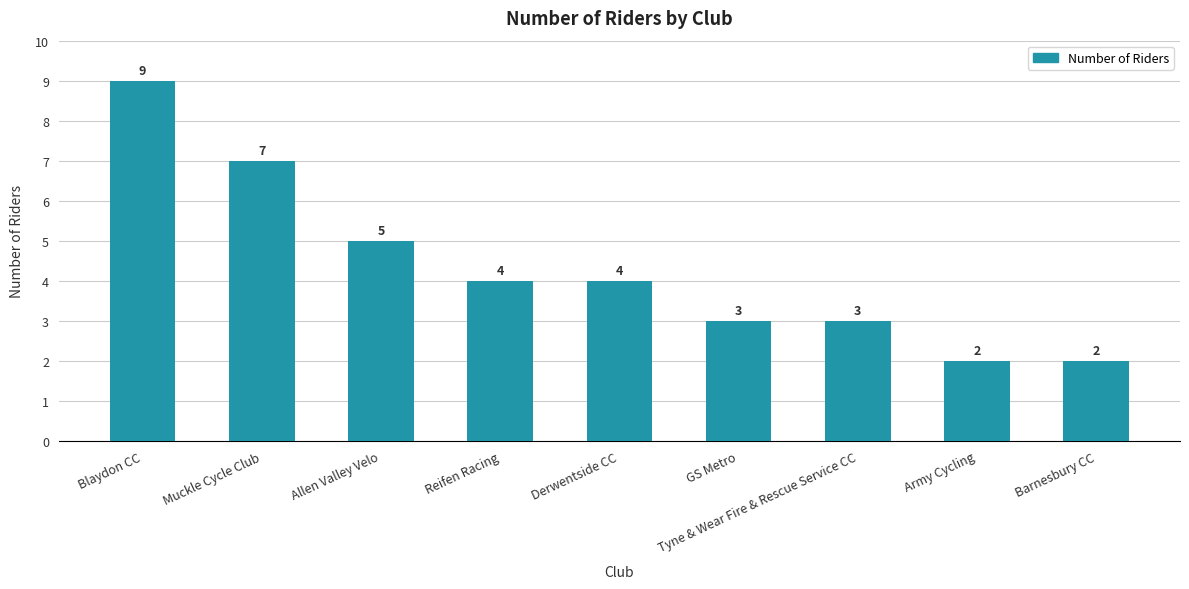

What is the sum of all values?

39